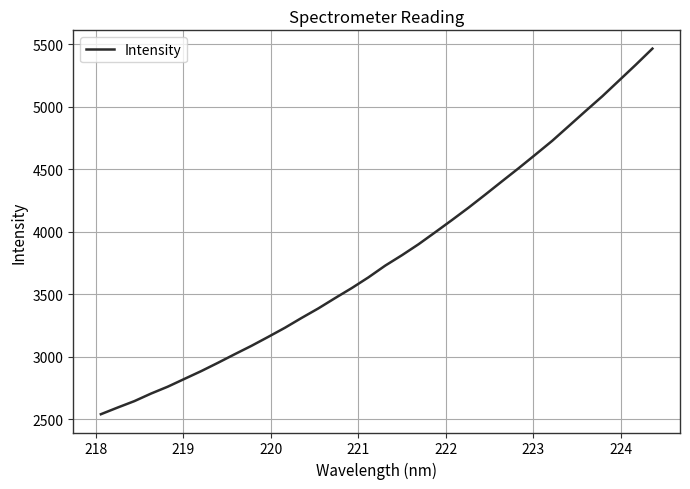

What is the smallest value displayed?

2540.3